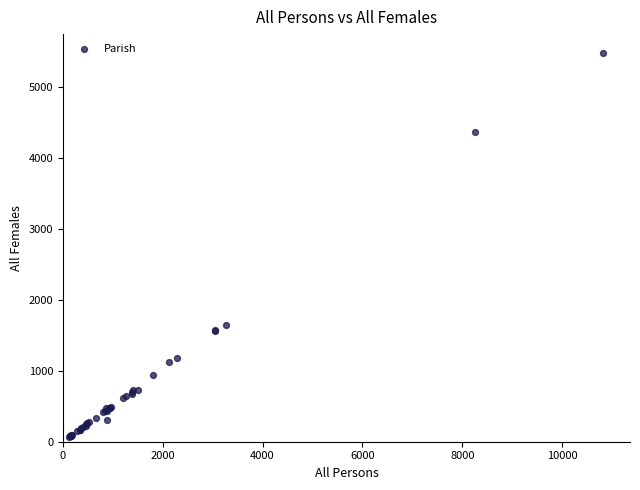

What Y value in the scatter plot is closest to 2773?

1653